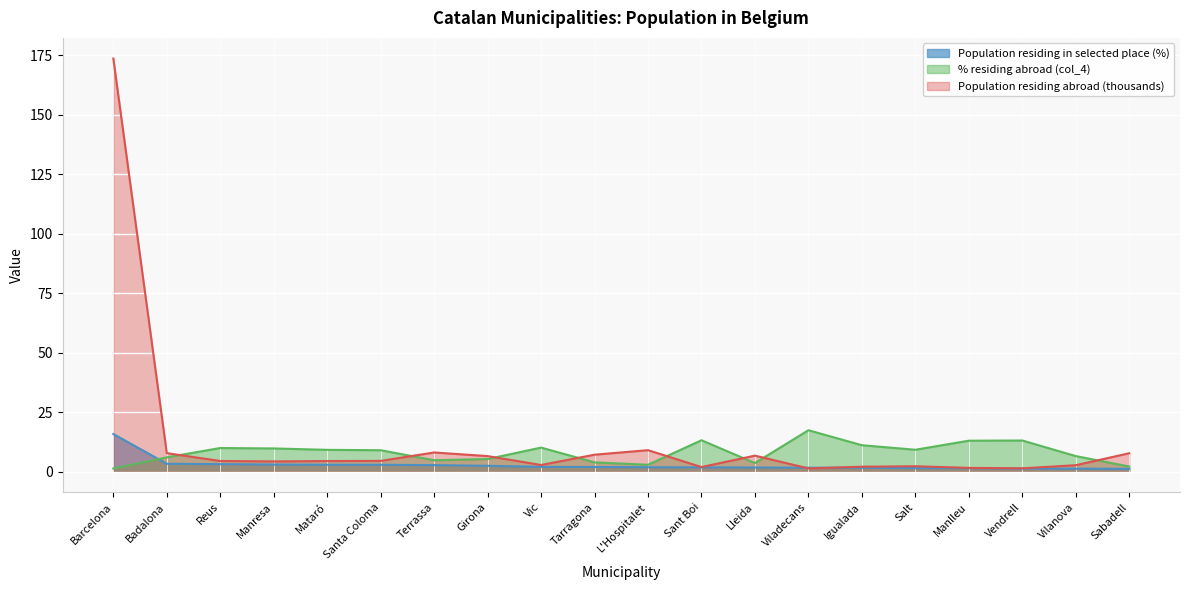

True or false: Population residing in selected place (%) has a value of 2.9 at Mataró.

True